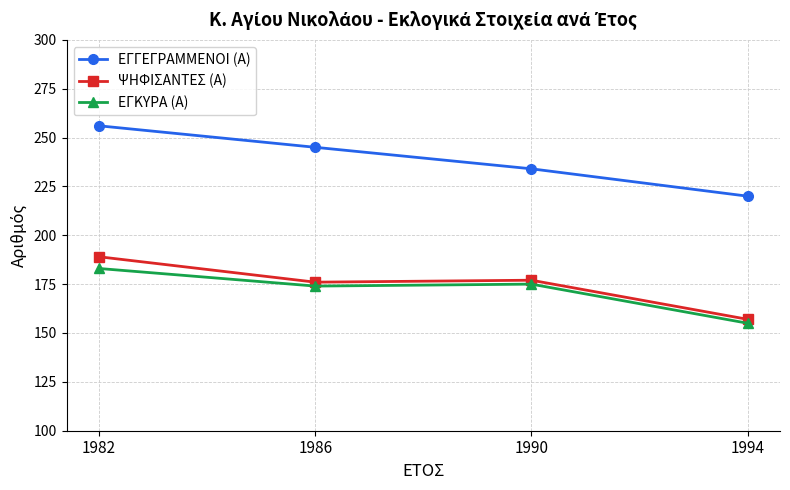

What is the minimum value for ΕΓΓΕΓΡΑΜΜΕΝΟΙ (Α)?

220